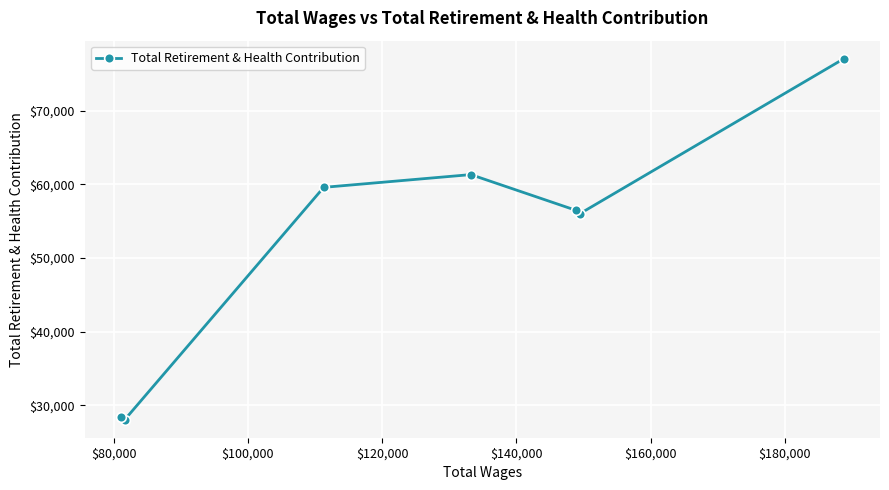

What is the maximum value shown in the chart?

77026